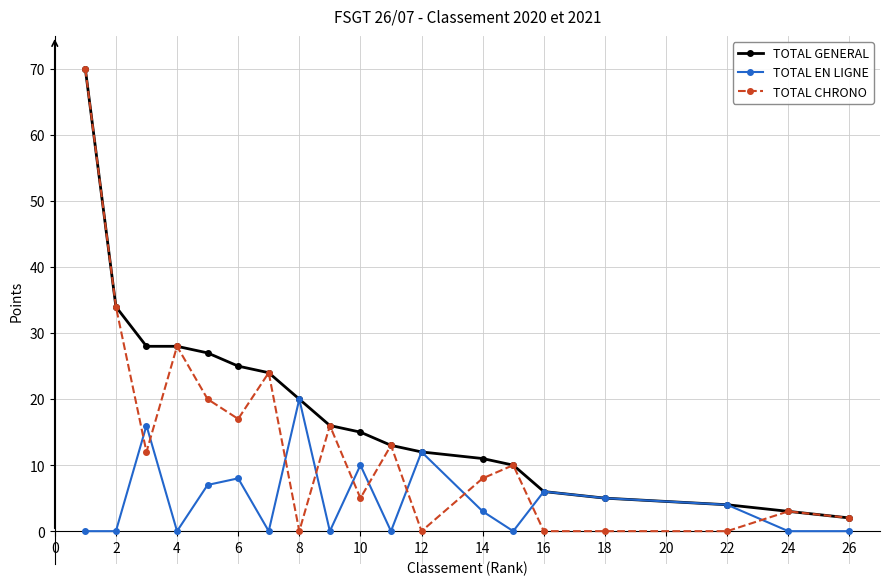

Which series has the largest total across all categories?

TOTAL GENERAL